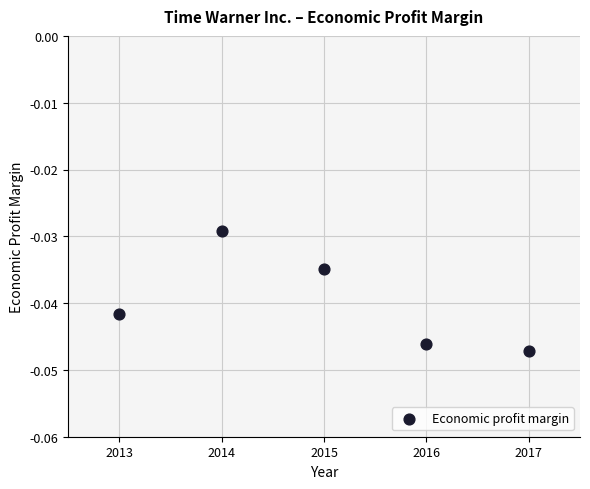

What is the average X value?

2015.0